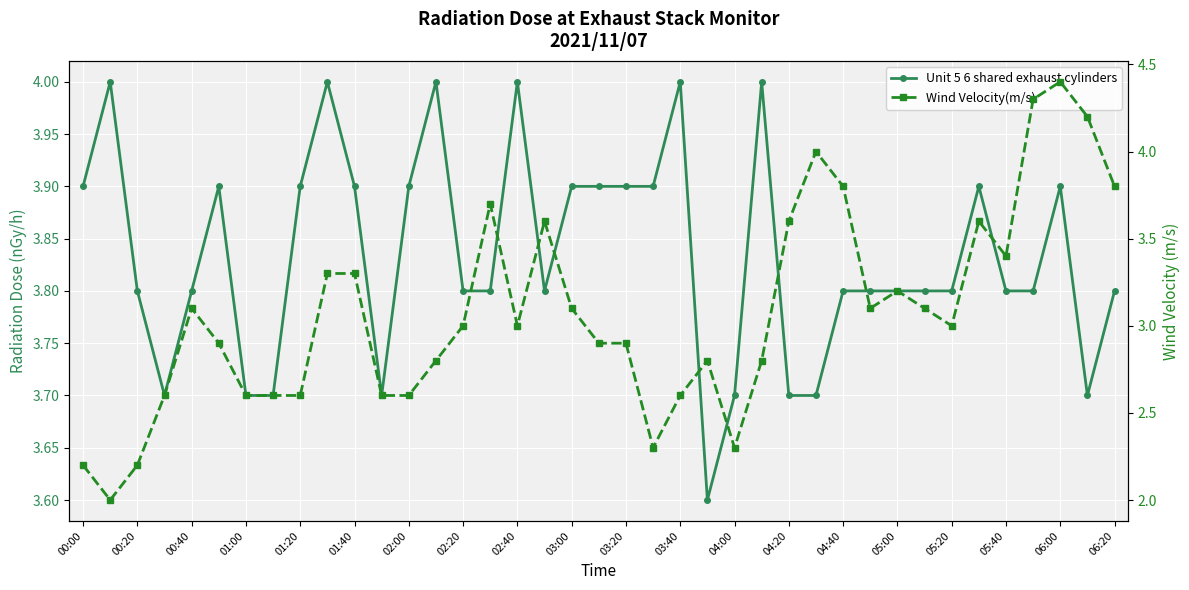

What position from the left is 06:20?

39